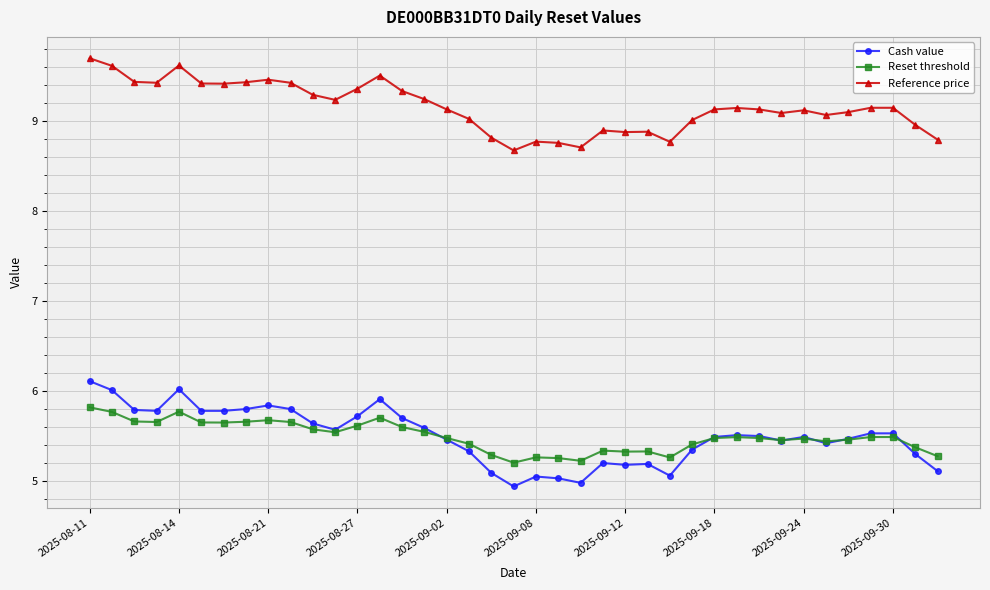

How many series are shown in this chart?

3